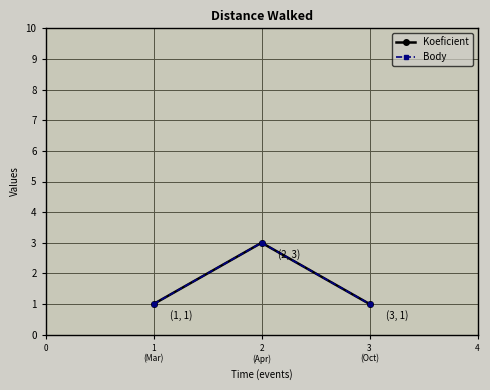

Reading left to right, extract all data points from this chart.

Koeficient: 1	3	1
Body: 1	3	1